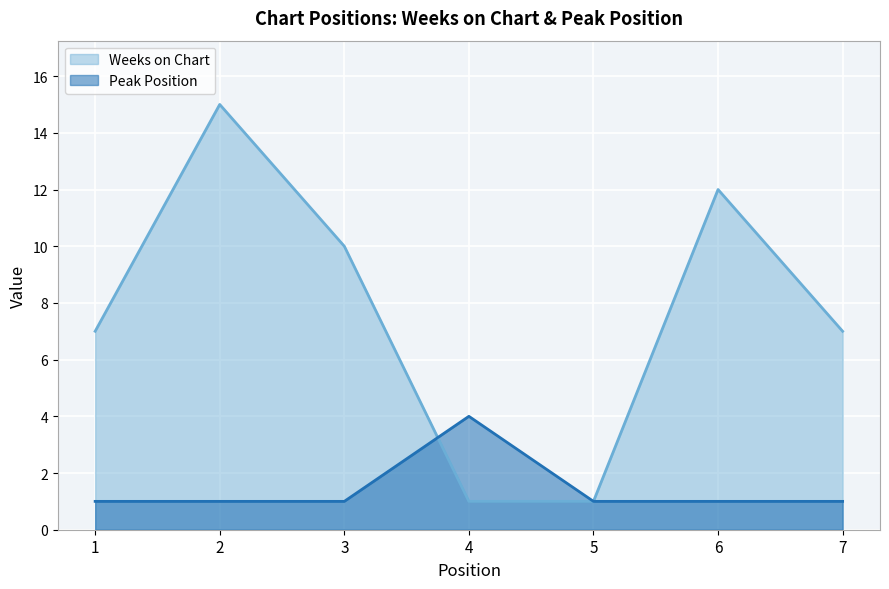

Rank the series by their maximum value, from lowest to highest.

Peak Position, Weeks on Chart